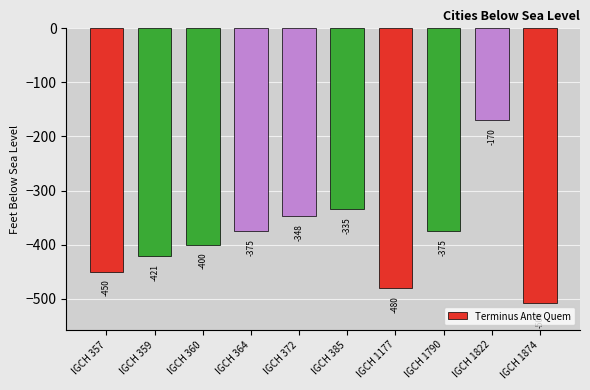

The value at IGCH 364 is -546. True or false?

False